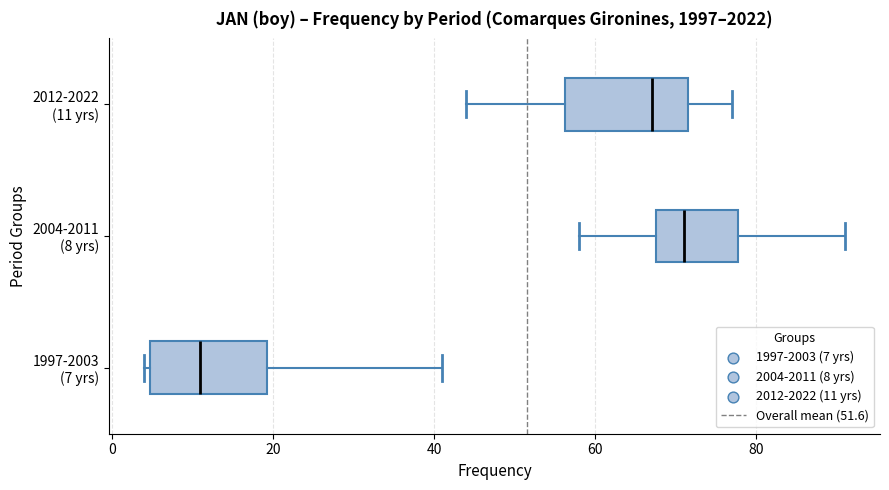

Which box's median line is the furthest to the left?

1997-2003 (7 yrs)